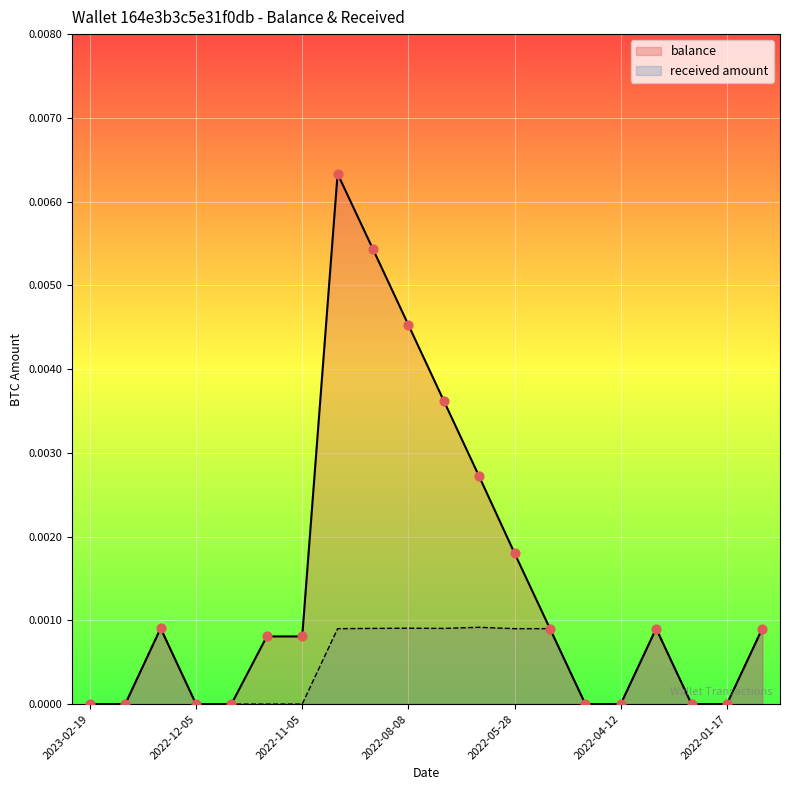

Which series has the largest total across all categories?

balance